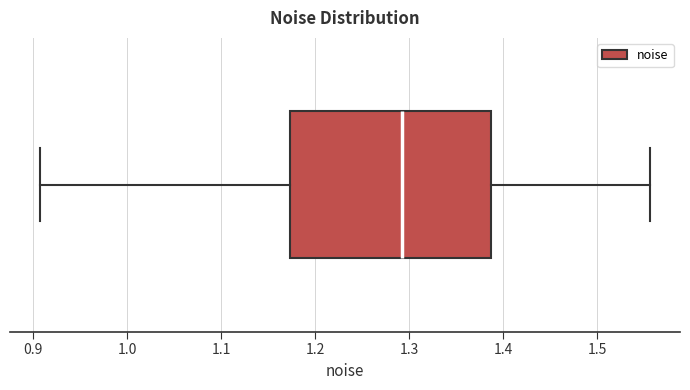

Transcribe this box plot: give where the median line is, the range the box spans, and where the two whiskers end, as read against the x-axis. The values are not printed on the chart, so give them approximately, as read against the axis.

median 1.29, box 1.17 to 1.39, whiskers 0.91 to 1.56